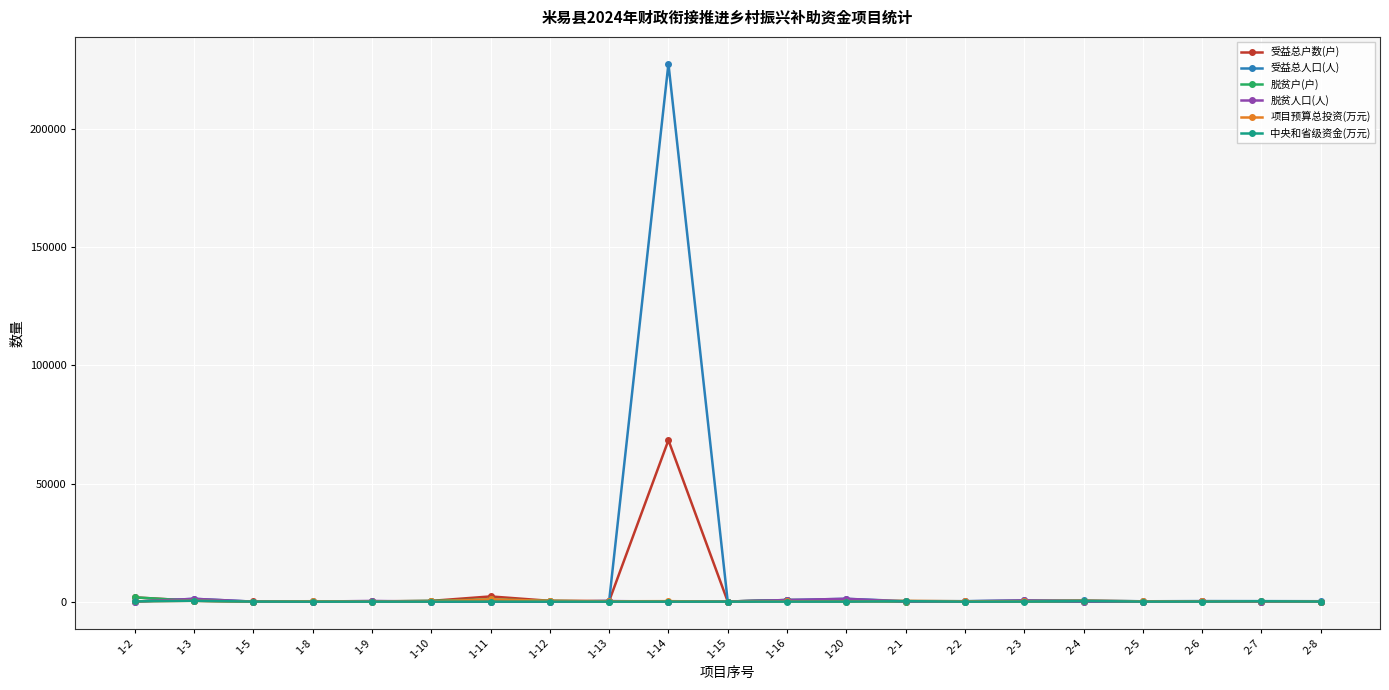

How many data points in 项目预算总投资(万元) are less than 150?

10